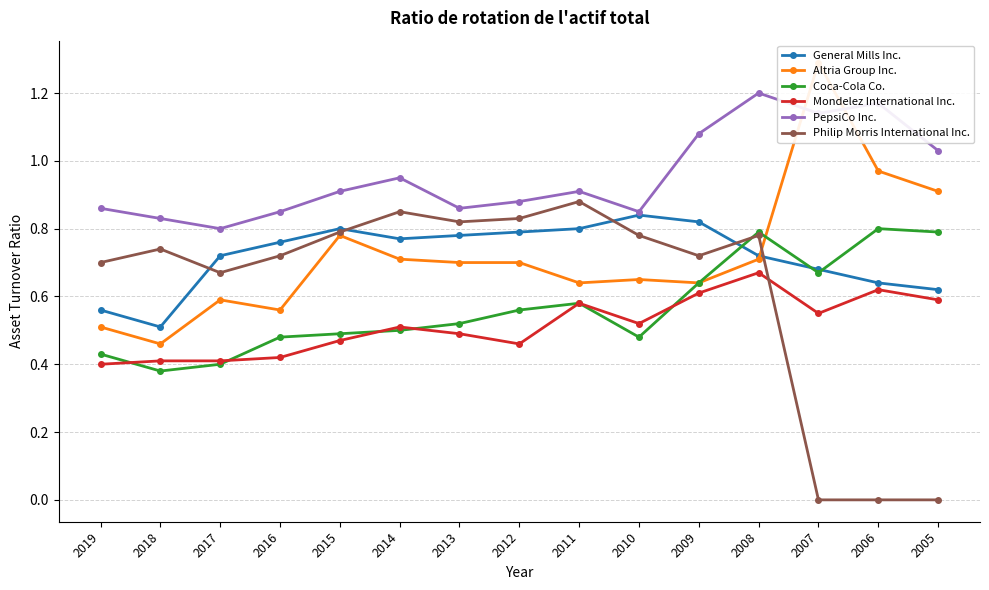

Which category has the lowest value across all series?

2007